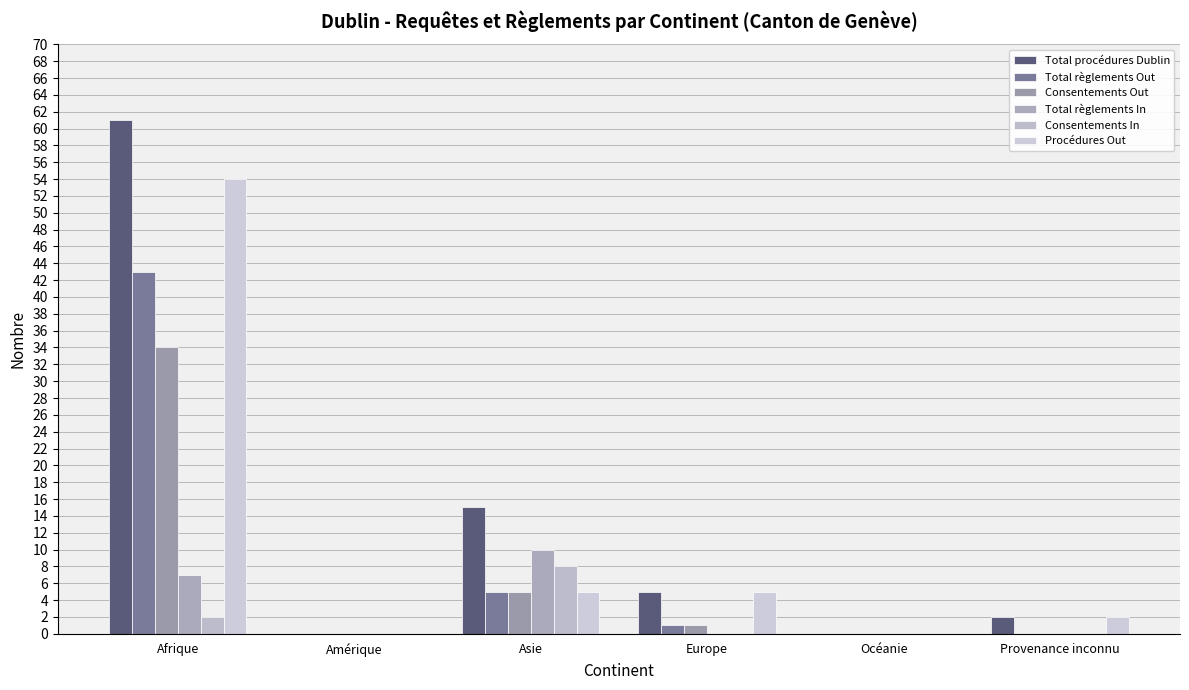

Reading left to right, what are all the values shown in this chart?

Total procédures Dublin: 61	0	15	5	0	2
Total règlements Out: 43	0	5	1	0	0
Consentements Out: 34	0	5	1	0	0
Total règlements In: 7	0	10	0	0	0
Consentements In: 2	0	8	0	0	0
Procédures Out: 54	0	5	5	0	2